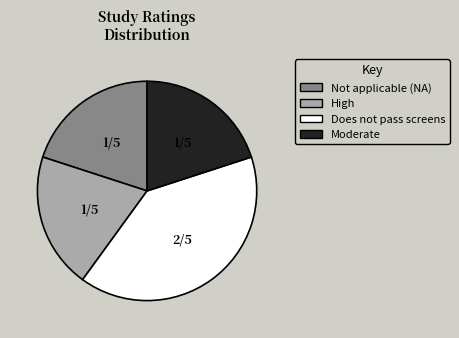

Is the sum of Does not pass screens and High greater than half?

Yes